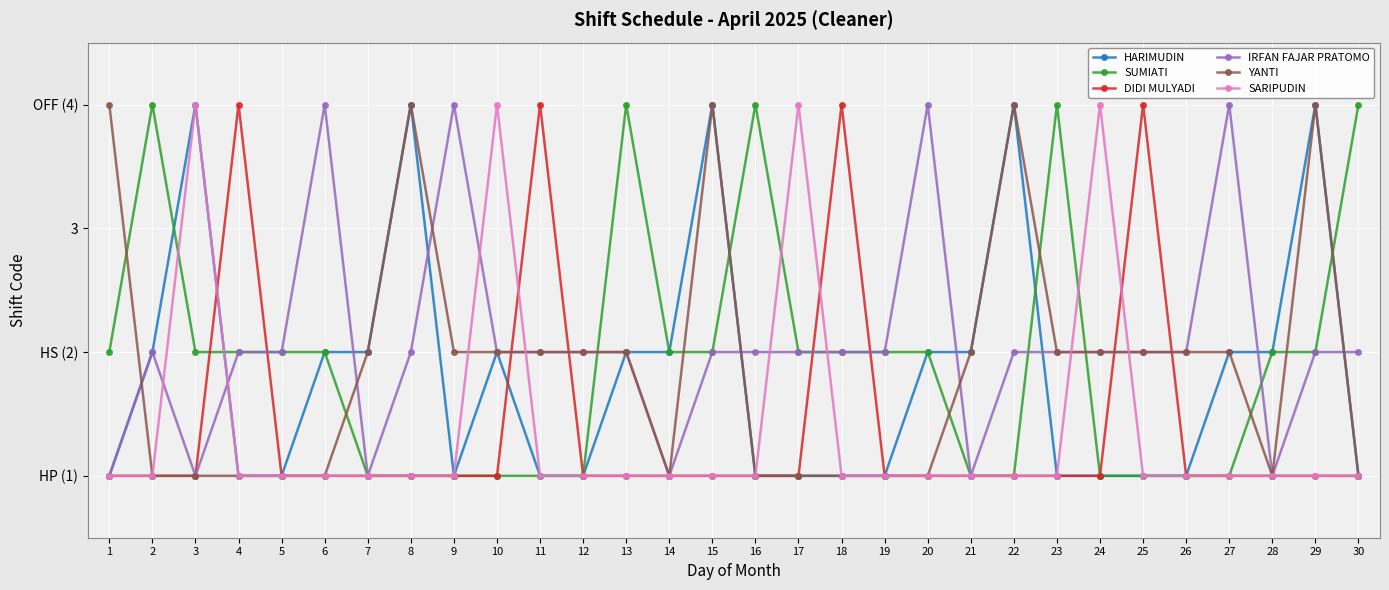

What are all the series names shown in the legend?

HARIMUDIN, SUMIATI, DIDI MULYADI, IRFAN FAJAR PRATOMO, YANTI, SARIPUDIN